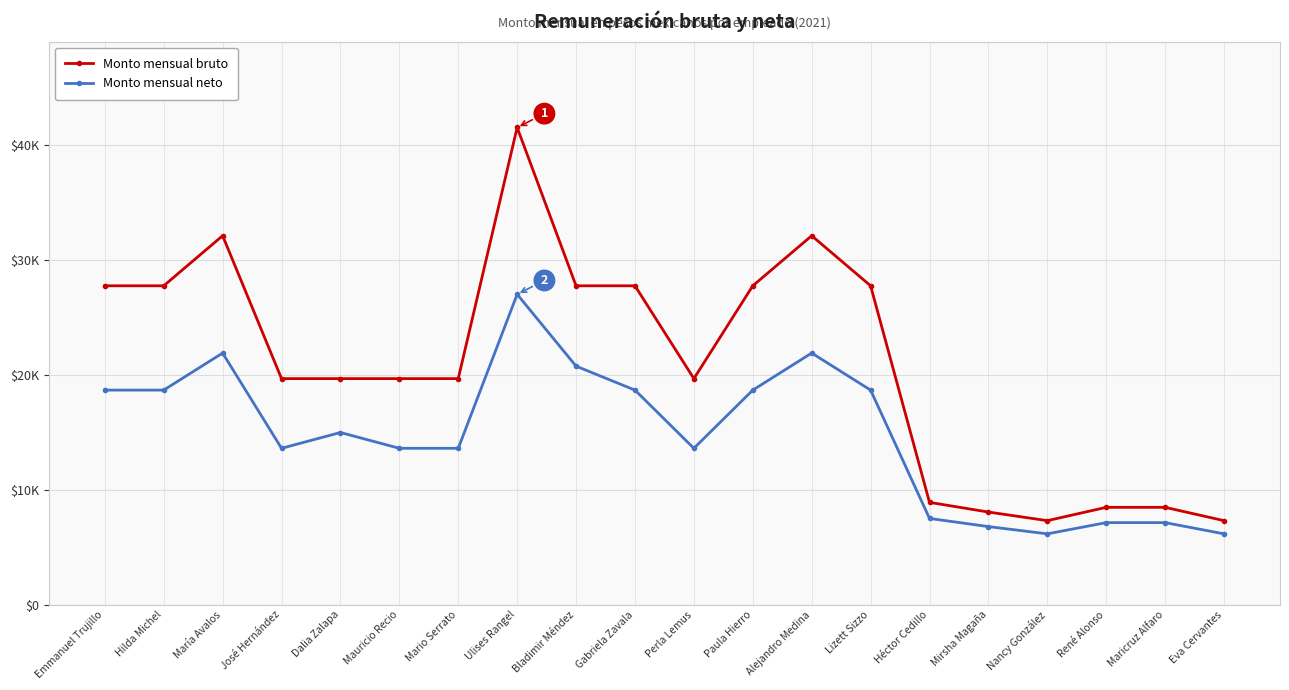

What are all the series names shown in the legend?

Monto mensual bruto, Monto mensual neto